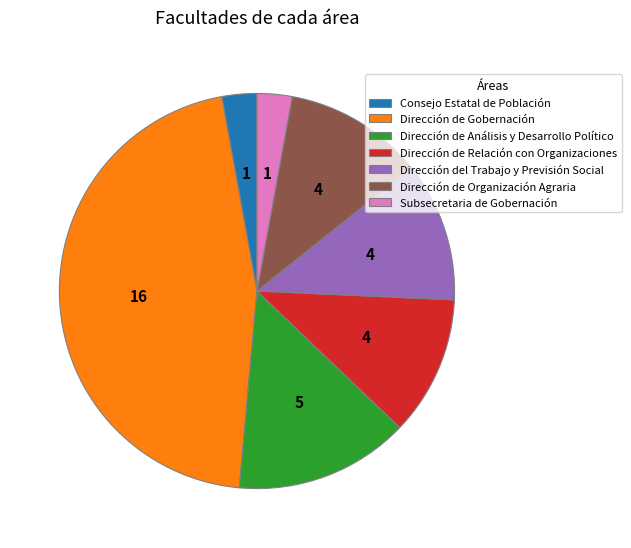

True or false: Consejo Estatal de Población accounts for 3% of the total.

True